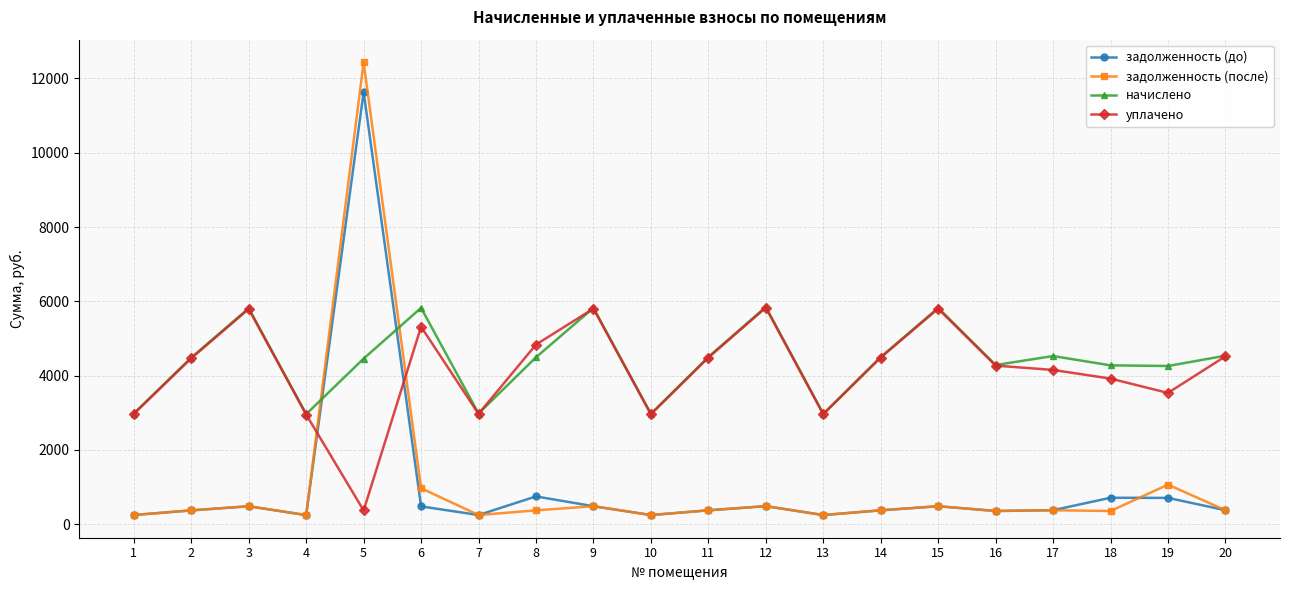

At which category is the sum across all series the highest?

5